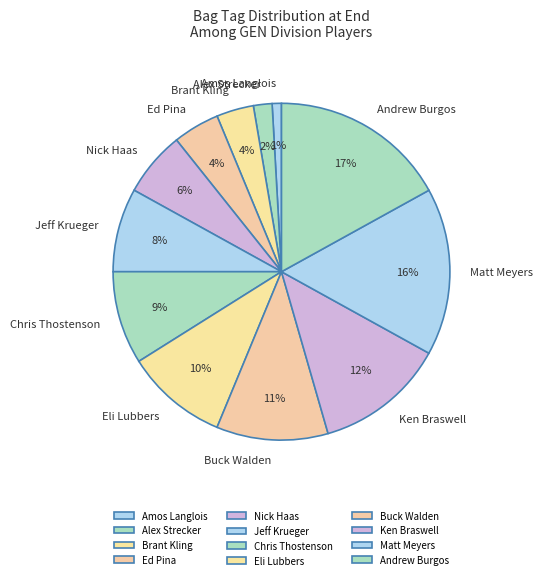

Approximately how many times larger is the value at Nick Haas compared to Matt Meyers?

0.4